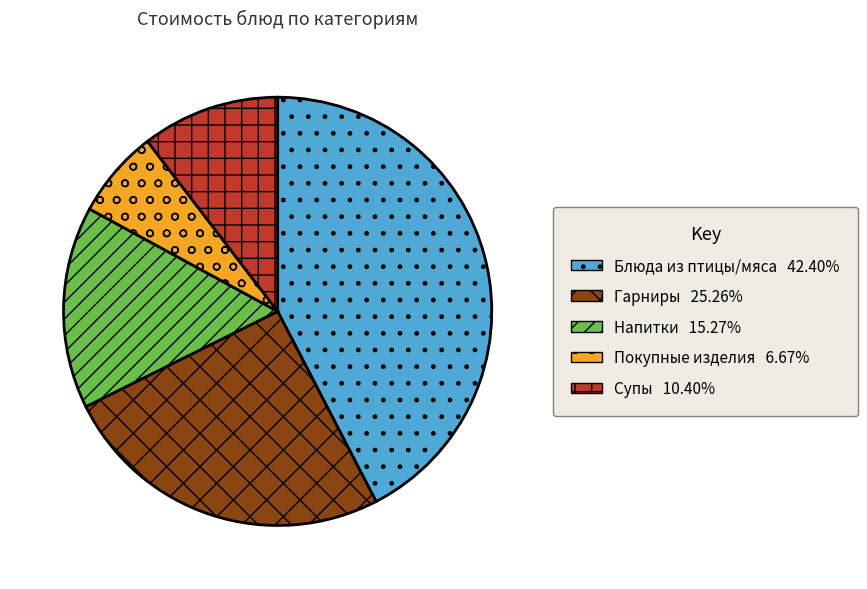

Is there a majority slice in this chart?

No